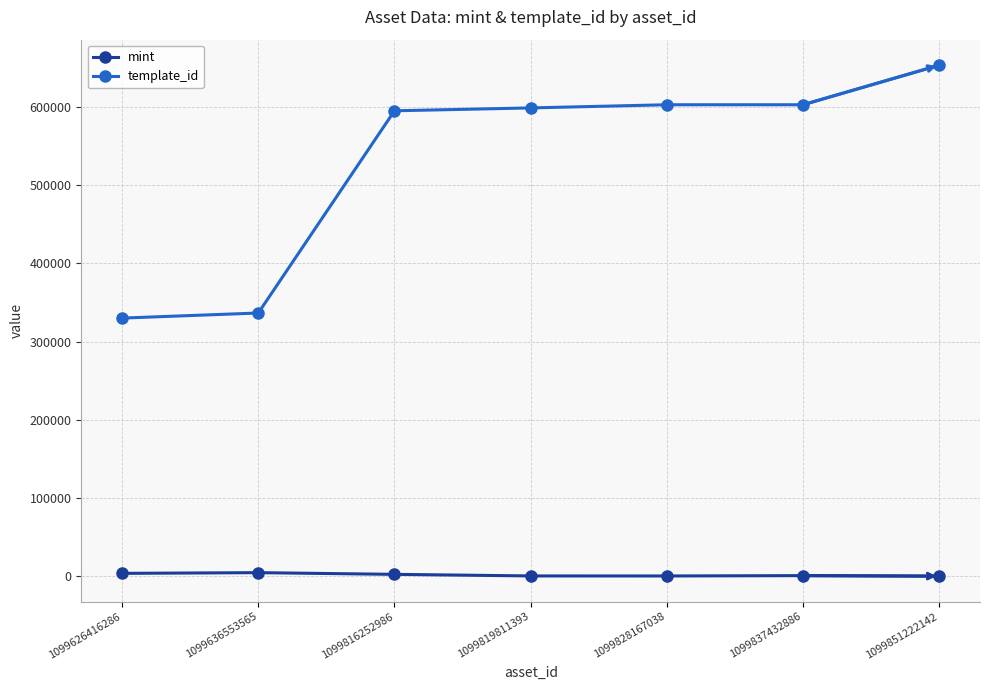

How many lines are shown in the chart?

2